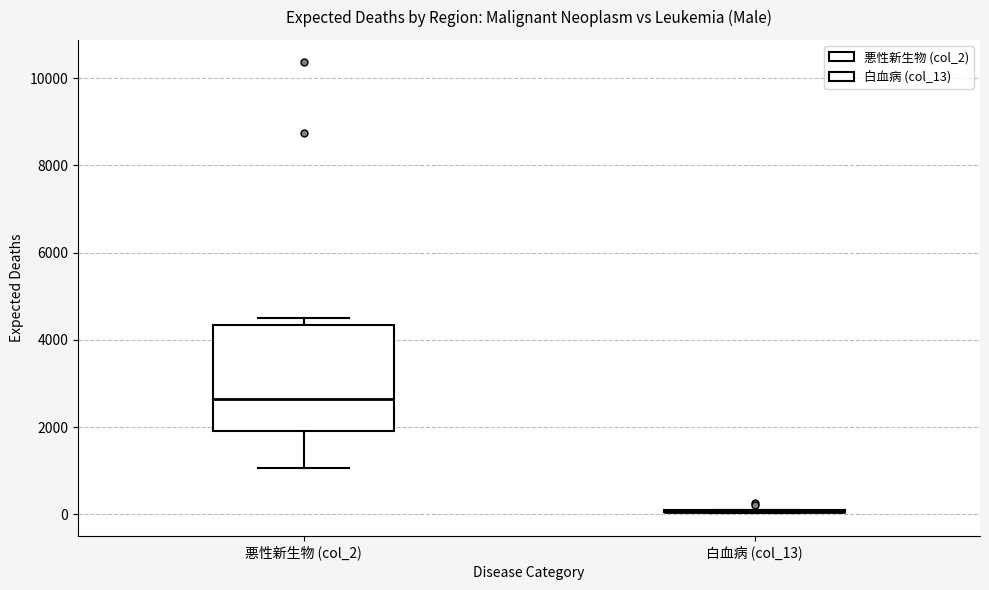

Where does the lower whisker of the box for 悪性新生物 (col_2) end on the y-axis? The values are not printed on the chart, so give them approximately, as read against the axis.

1000